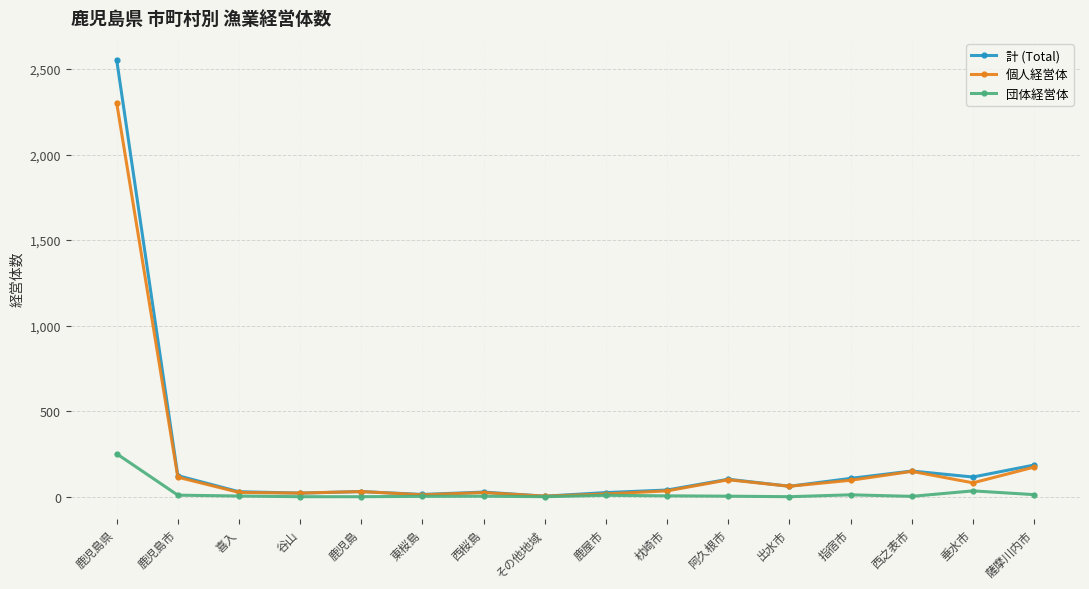

What is the label of the 8th point from the left?

その他地域